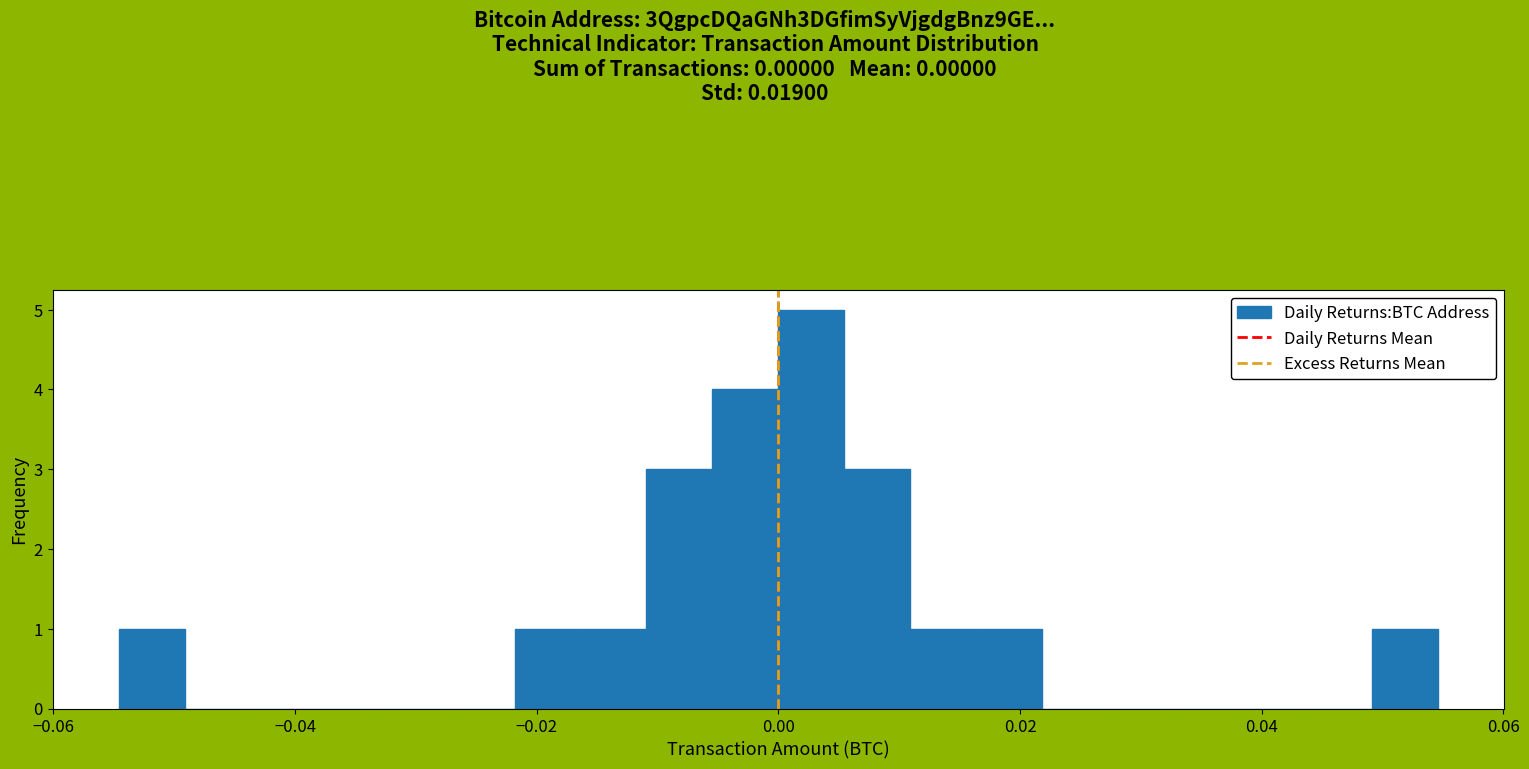

Read against the x-axis, roughly where is the centre of the tallest bar?

0.002